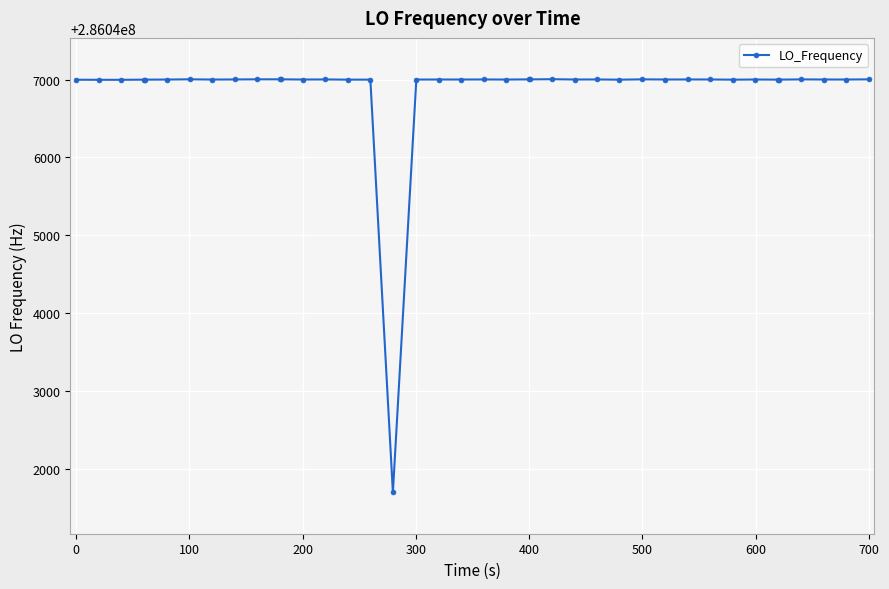

What is the value of the 38th point from the left?

286047000.4